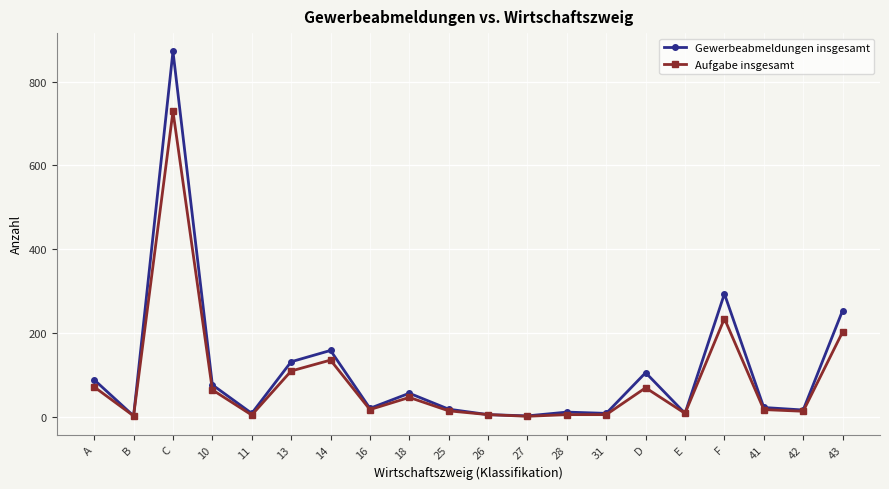

What is the highest value of the Aufgabe insgesamt series?

729